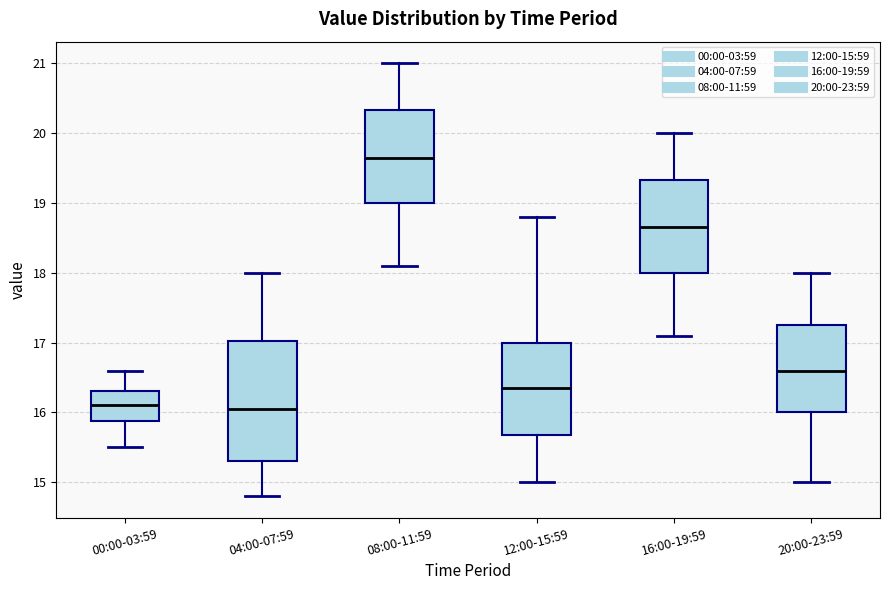

Comparing the boxes themselves (not the whiskers), which one is the tallest?

04:00-07:59